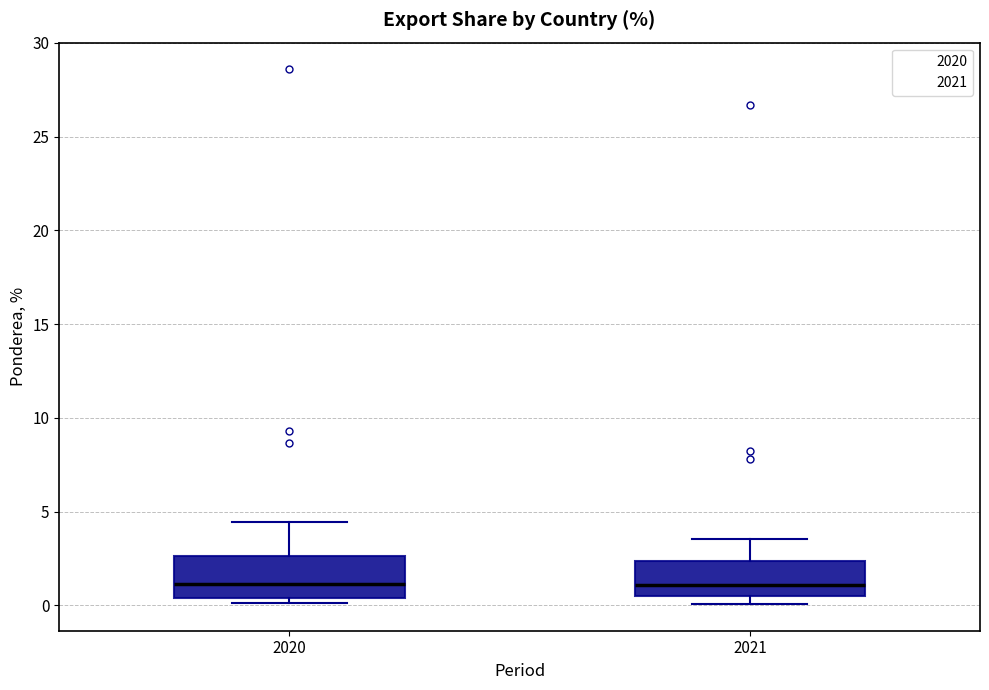

Reading left to right, transcribe this box plot: for each box, give where its median line is, the range the box spans, and where its two whiskers end, as read against the y-axis. The values are not printed on the chart, so give them approximately, as read against the axis.

2020: median 1.0, box 0.5 to 2.5, whiskers 0.0 to 4.5
2021: median 1.0, box 0.5 to 2.5, whiskers 0.0 to 3.5